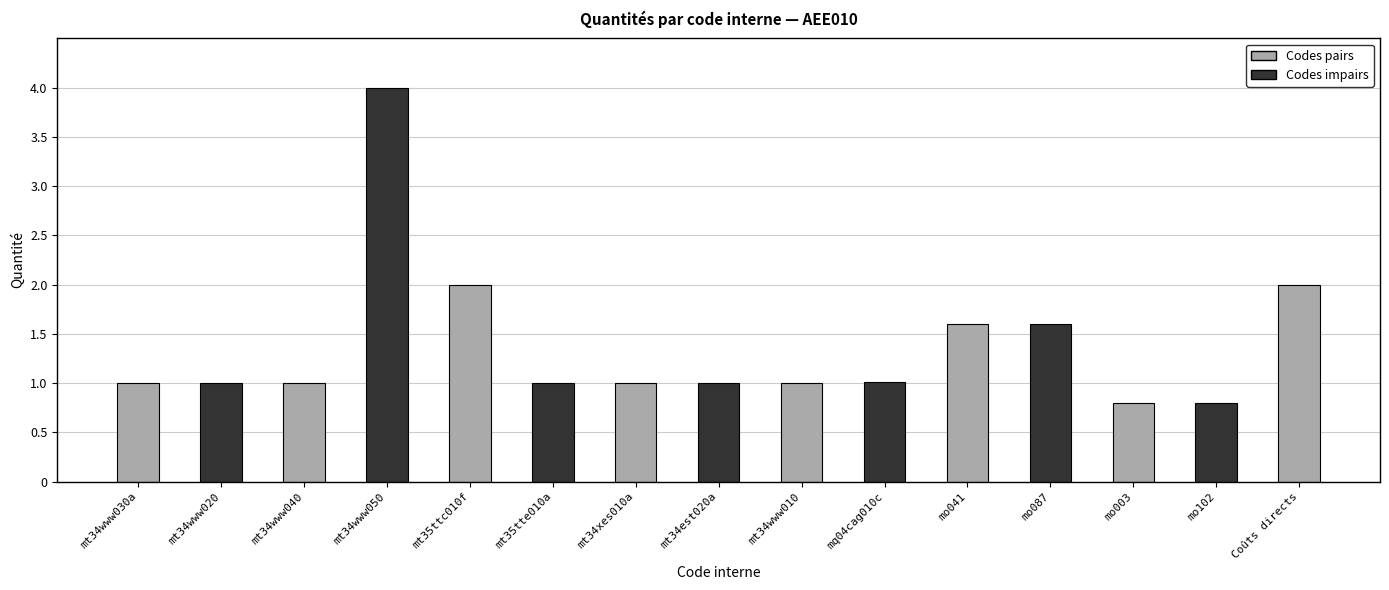

What value does the data have at mt35ttc010f?

2.0